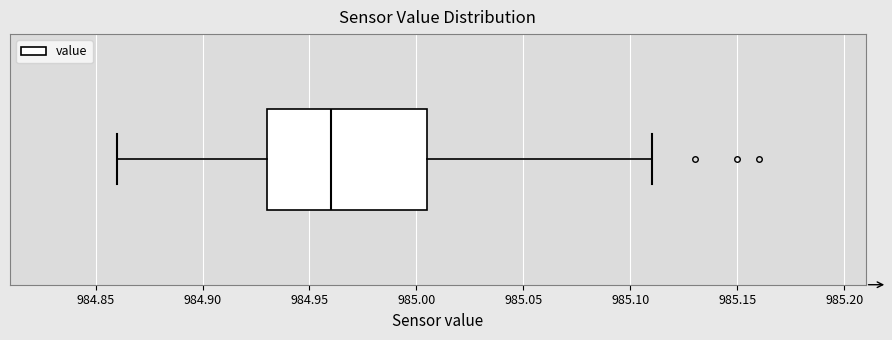

Transcribe this box plot: give where the median line is, the range the box spans, and where the two whiskers end, as read against the x-axis. The values are not printed on the chart, so give them approximately, as read against the axis.

median 984.960, box 984.930 to 985.005, whiskers 984.860 to 985.110